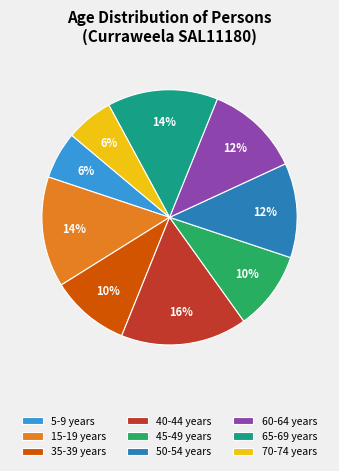

Does 45-49 years represent more than half of the total?

No